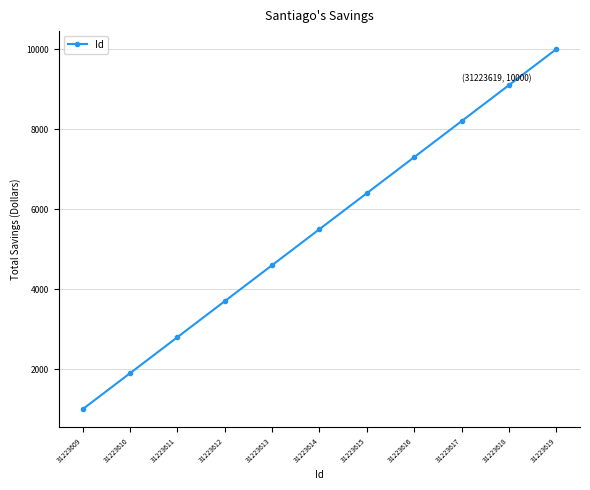

What is the average value?

5500